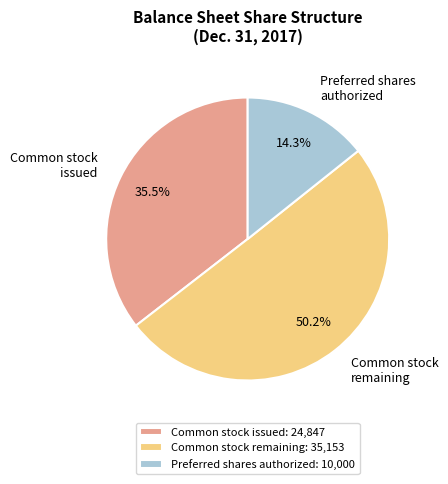

What is the total percentage of Common stock remaining and Common stock issued?

85.7%